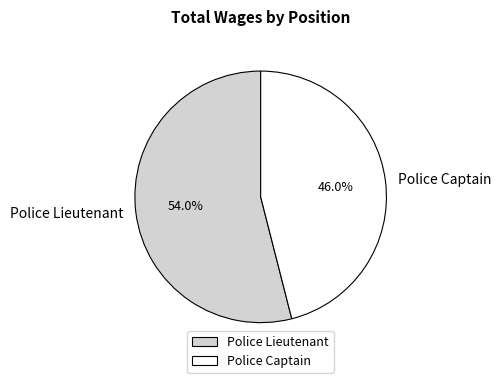

To the nearest percent, what is the average slice percentage?

50%